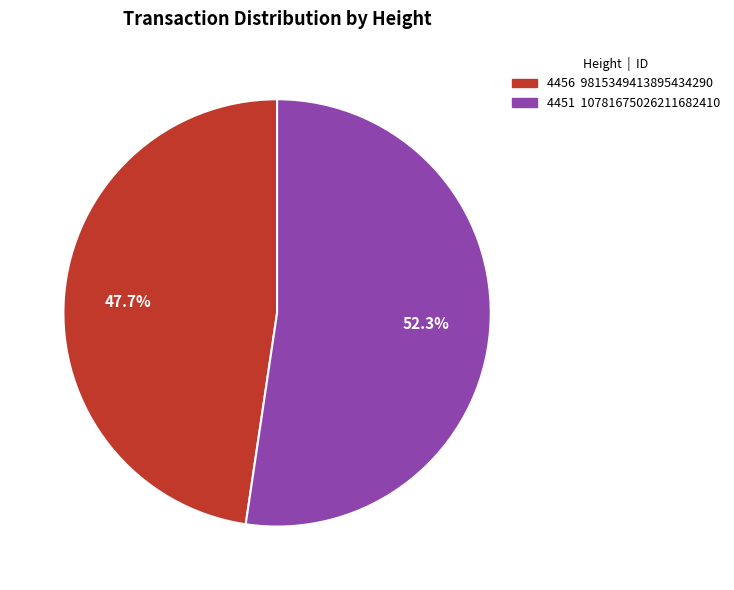

To the nearest percent, what is the combined percentage of 4456 and 4451?

100%